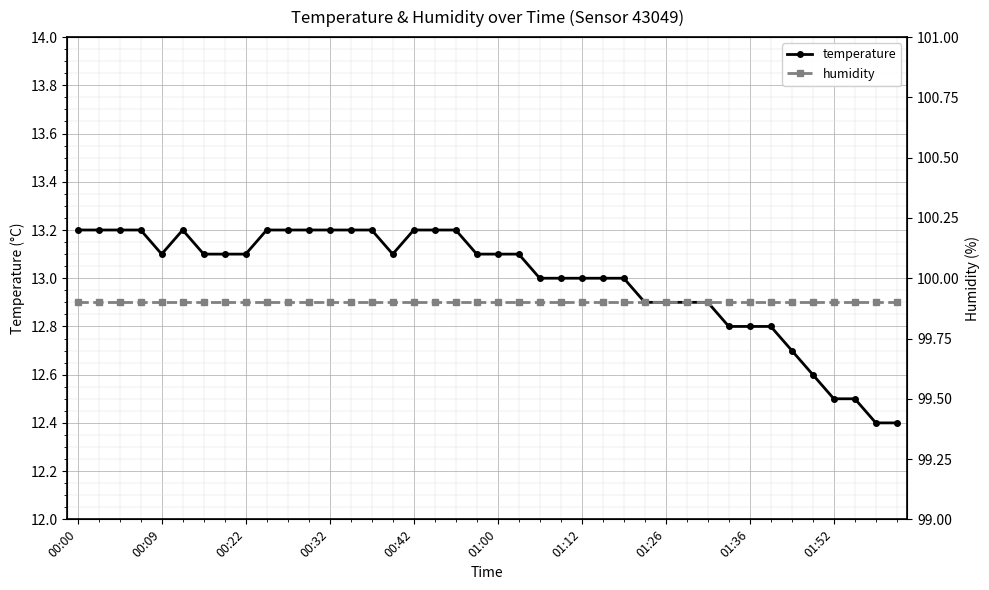

What is the lowest value of the temperature series?

12.4